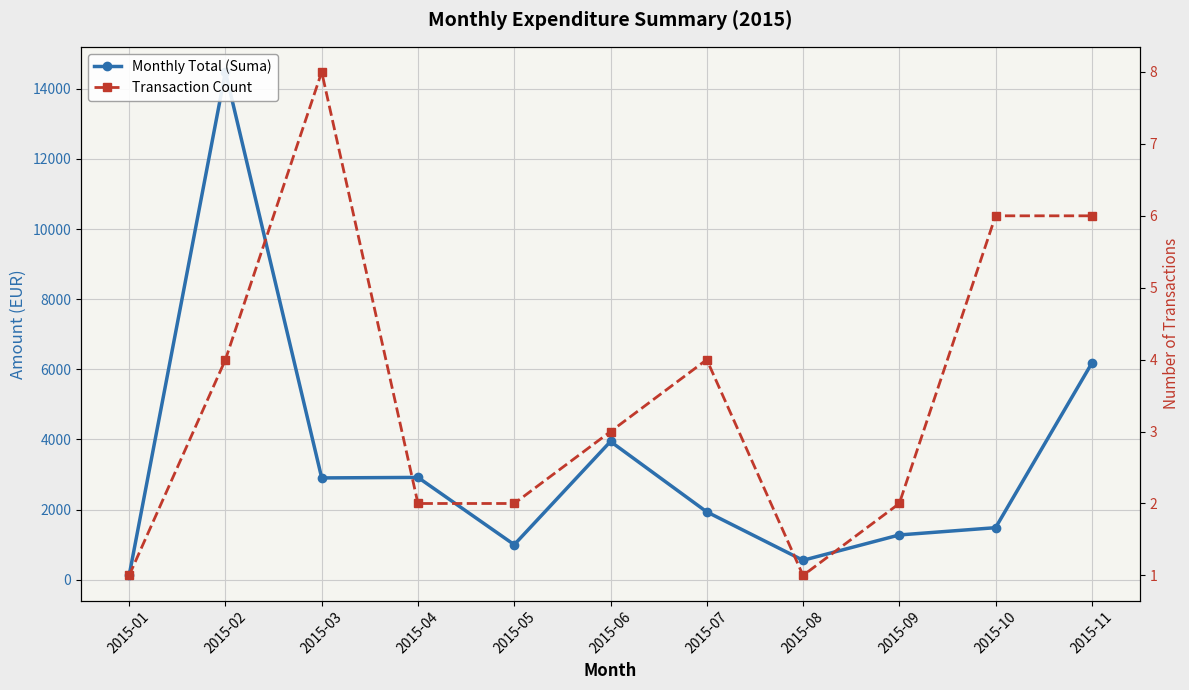

What is the difference between the highest and lowest values at 2015-04?

2916.4